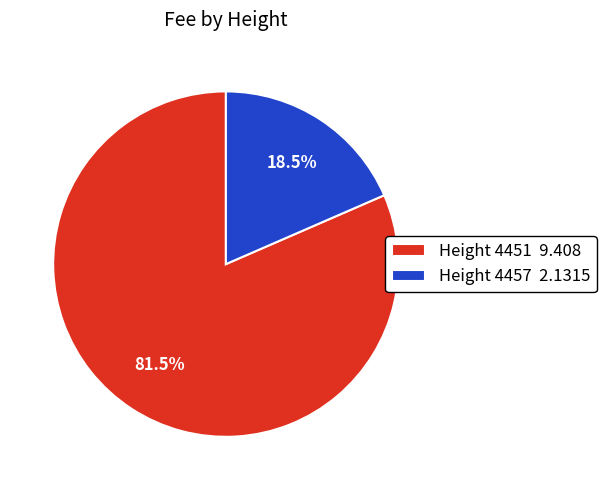

What portion of the pie excludes Height 4457 2.1315?

81.5%